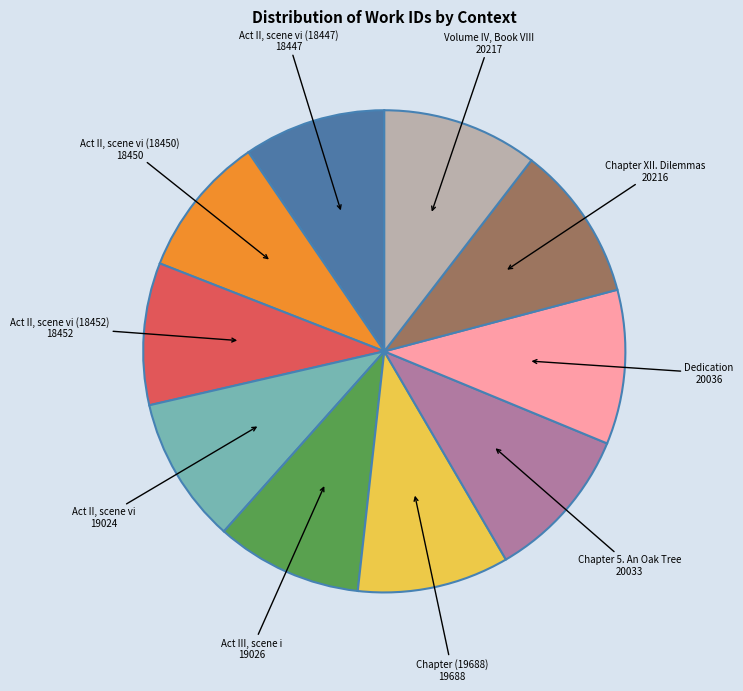

Approximately how many times larger is the value at Volume IV, Book VIII compared to Chapter 5. An Oak Tree?

1.0